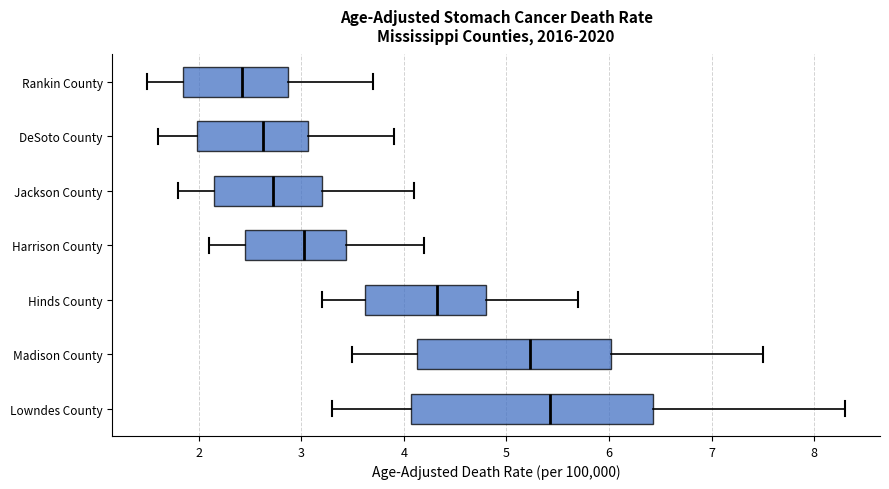

Reading bottom to top, transcribe this box plot: for each box, give where its median line is, the range the box spans, and where its two whiskers end, as read against the x-axis. The values are not printed on the chart, so give them approximately, as read against the axis.

Lowndes County: median 5.4, box 4.1 to 6.4, whiskers 3.3 to 8.3
Madison County: median 5.2, box 4.1 to 6.0, whiskers 3.5 to 7.5
Hinds County: median 4.3, box 3.6 to 4.8, whiskers 3.2 to 5.7
Harrison County: median 3.0, box 2.5 to 3.4, whiskers 2.1 to 4.2
Jackson County: median 2.7, box 2.2 to 3.2, whiskers 1.8 to 4.1
DeSoto County: median 2.6, box 2.0 to 3.1, whiskers 1.6 to 3.9
Rankin County: median 2.4, box 1.9 to 2.9, whiskers 1.5 to 3.7